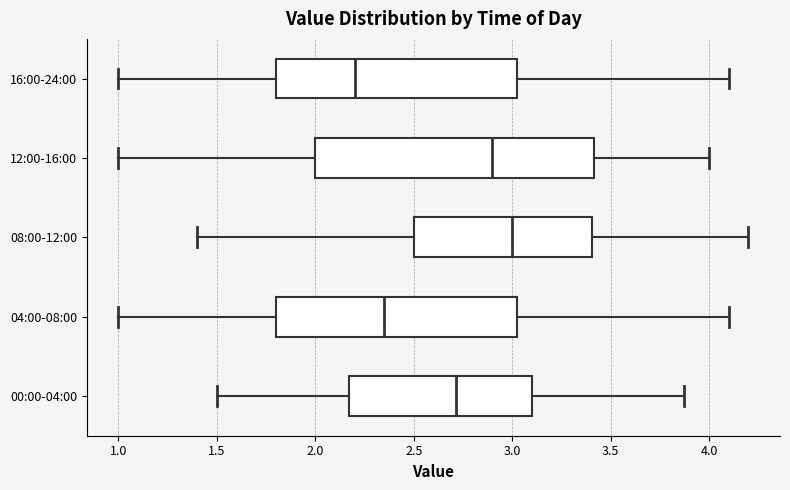

Reading bottom to top, transcribe this box plot: for each box, give where its median line is, the range the box spans, and where its two whiskers end, as read against the x-axis. The values are not printed on the chart, so give them approximately, as read against the axis.

00:00-04:00: median 2.70, box 2.15 to 3.10, whiskers 1.50 to 3.85
04:00-08:00: median 2.35, box 1.80 to 3.05, whiskers 1.00 to 4.10
08:00-12:00: median 3.00, box 2.50 to 3.40, whiskers 1.40 to 4.20
12:00-16:00: median 2.90, box 2.00 to 3.40, whiskers 1.00 to 4.00
16:00-24:00: median 2.20, box 1.80 to 3.05, whiskers 1.00 to 4.10